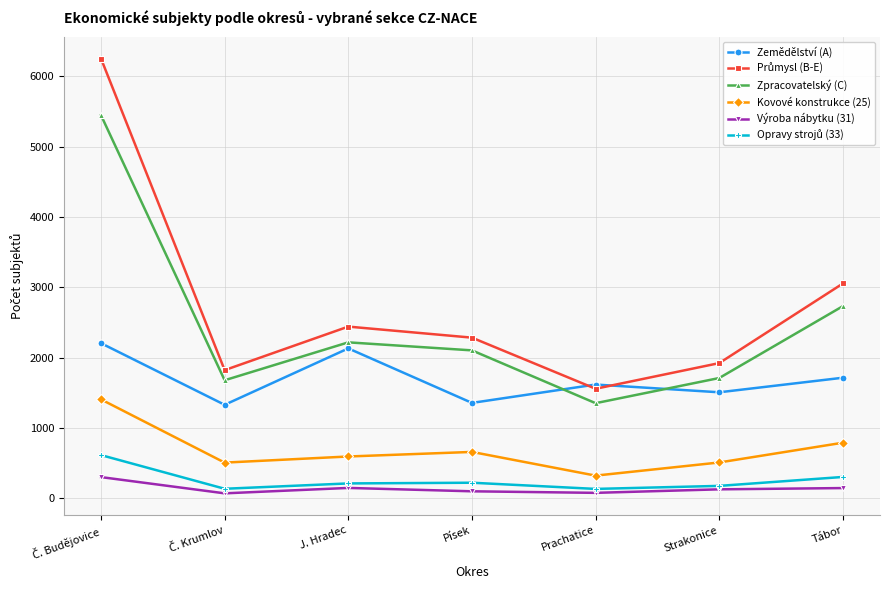

True or false: Výroba nábytku (31) has more than 0 points higher than both neighbors.

True